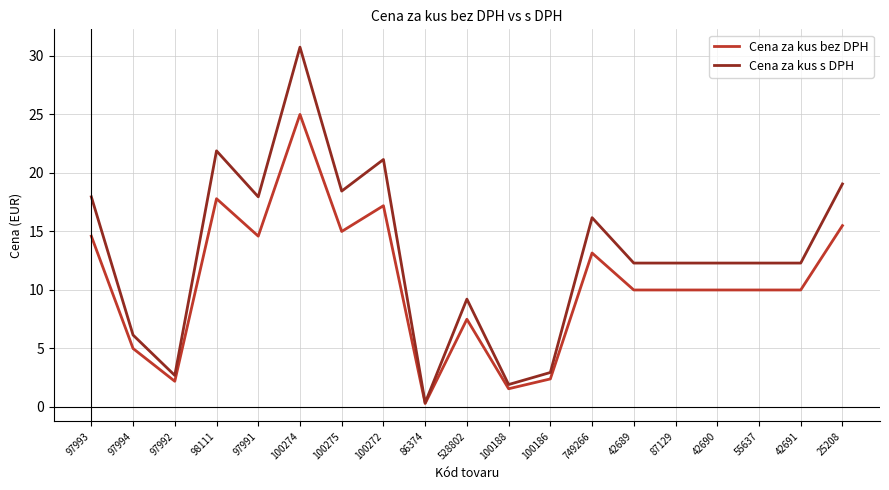

What is the difference between the second highest and minimum values in the Cena za kus s DPH series?

21.5